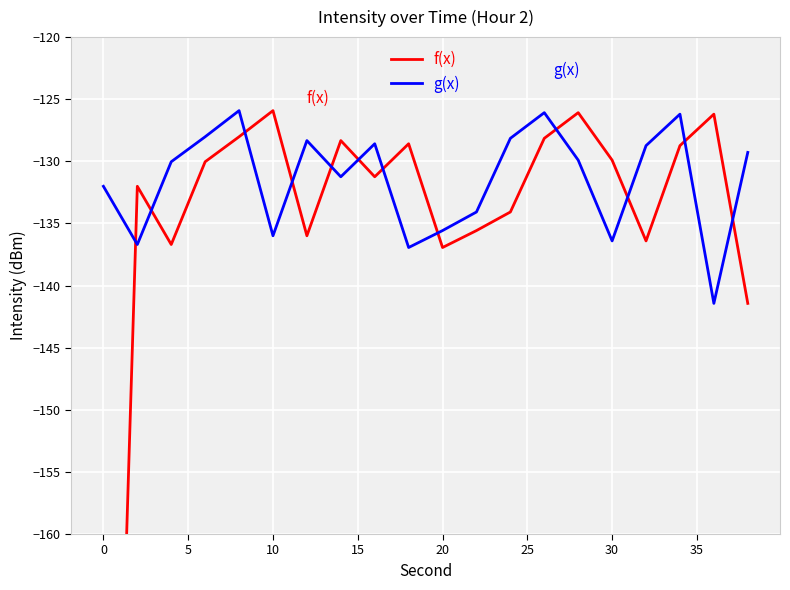

True or false: f(x) has more than 2 interior local peaks.

True